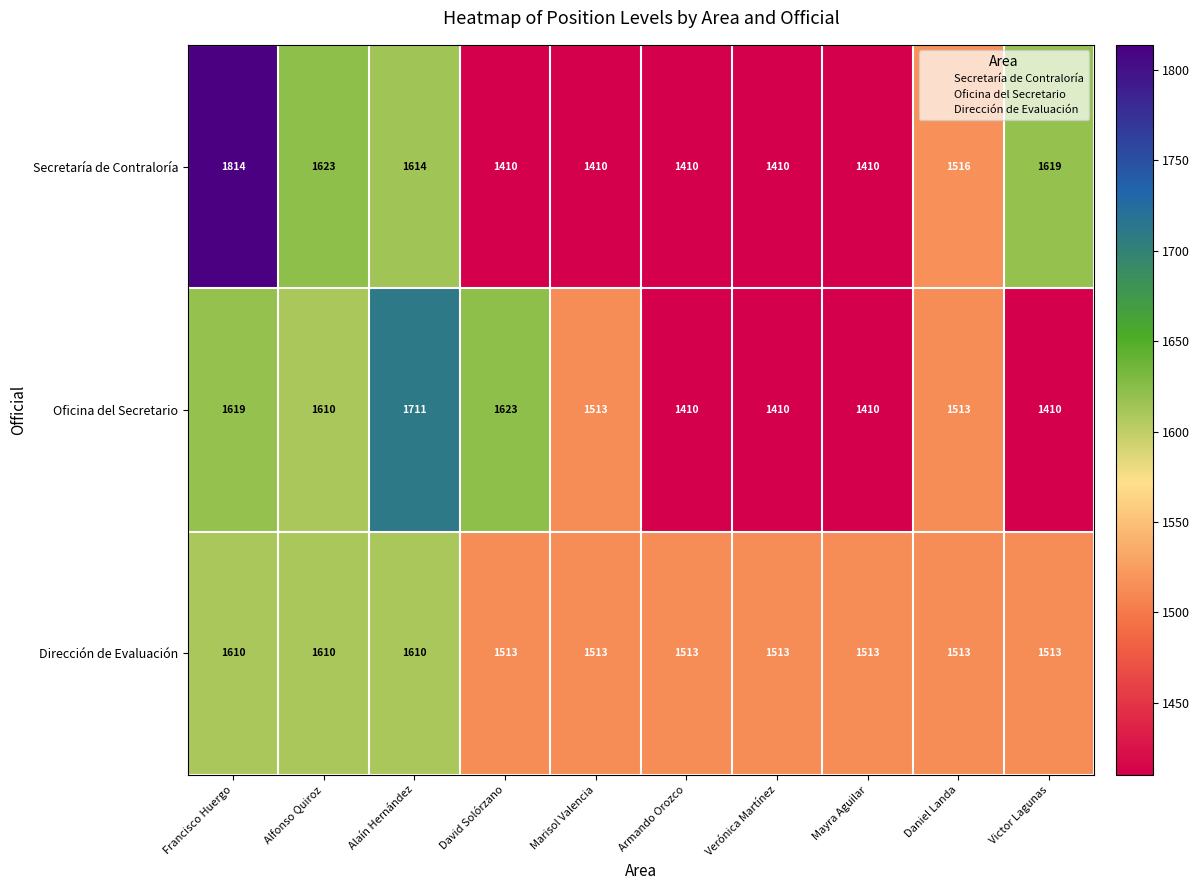

The Dirección de Evaluación series shows 1513 at Armando Orozco. True or false?

True